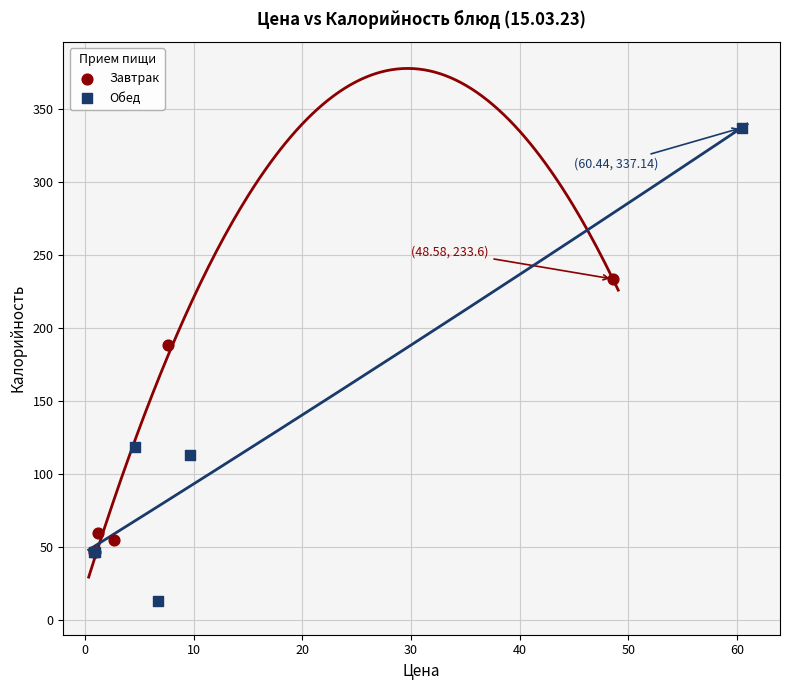

Which series contains the highest Y value?

Обед